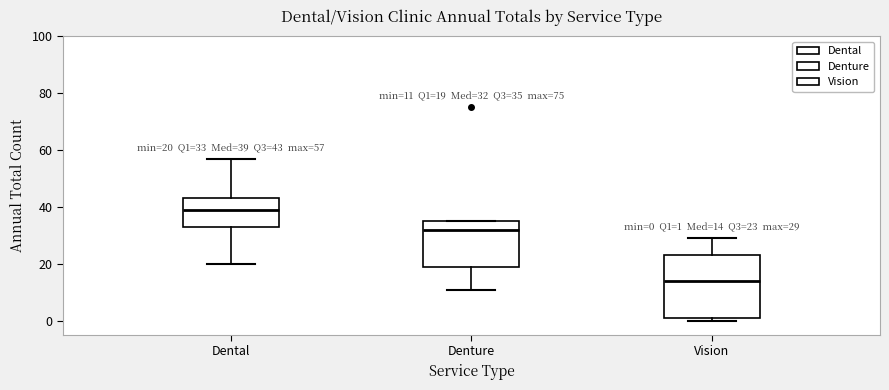

Which box is the tallest, from its lower edge to its upper edge?

Vision